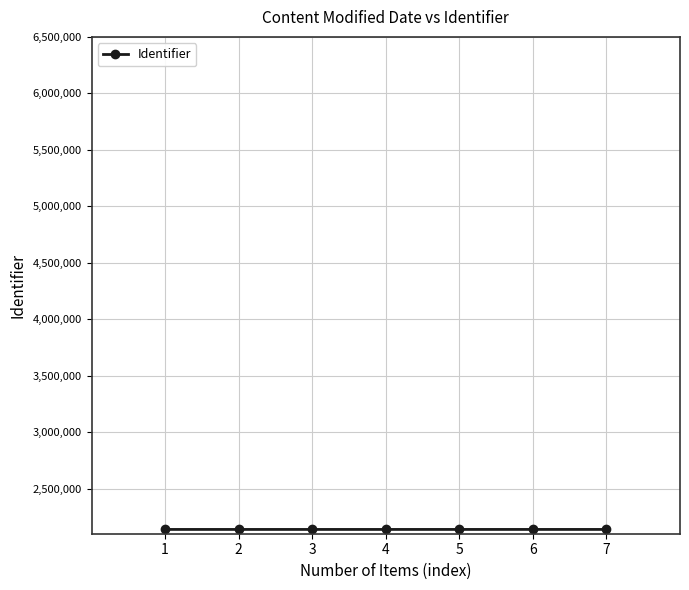

What is the value of the 6th point from the left?

2138018